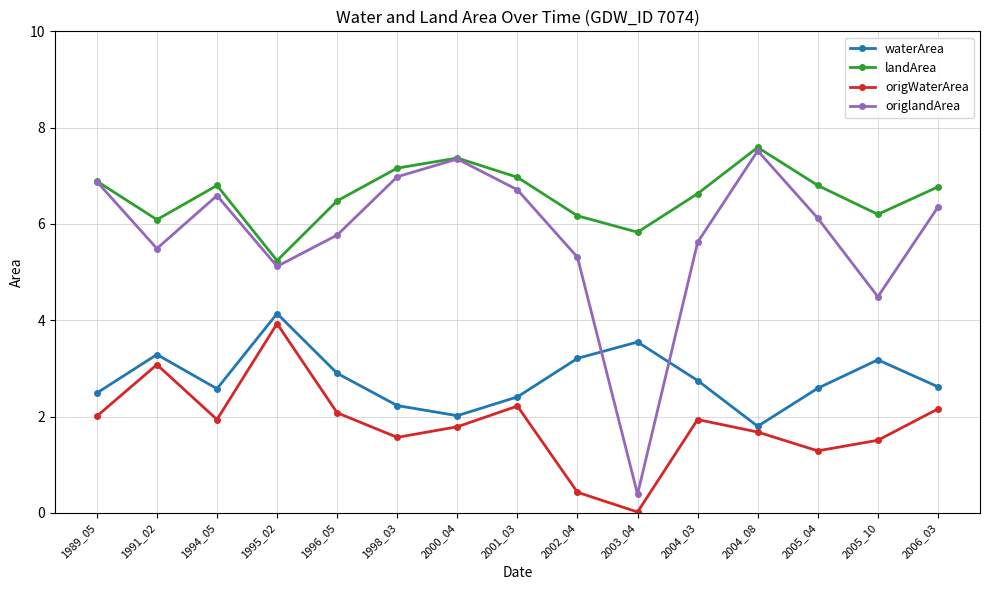

What is the total value across all series at 1995_02?

18.4